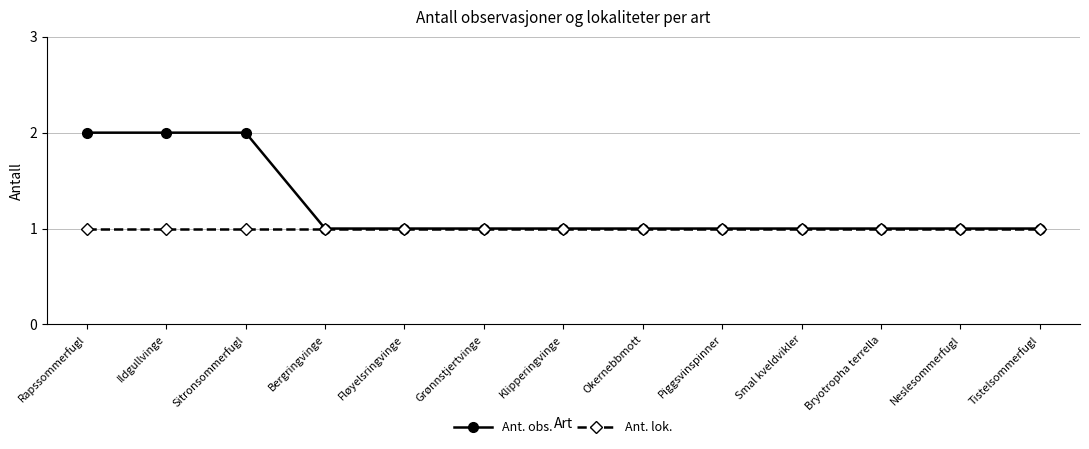

Reading right to left, extract all data points from this chart.

Ant. obs.: Tistelsommerfugl=1	Neslesommerfugl=1	Bryotropha terrella=1	Smal kveldvikler=1	Piggsvinspinner=1	Okernebbmott=1	Klipperingvinge=1	Grønnstjertvinge=1	Fløyelsringvinge=1	Bergringvinge=1	Sitronsommerfugl=2	Ildgullvinge=2	Rapssommerfugl=2
Ant. lok.: Tistelsommerfugl=1	Neslesommerfugl=1	Bryotropha terrella=1	Smal kveldvikler=1	Piggsvinspinner=1	Okernebbmott=1	Klipperingvinge=1	Grønnstjertvinge=1	Fløyelsringvinge=1	Bergringvinge=1	Sitronsommerfugl=1	Ildgullvinge=1	Rapssommerfugl=1